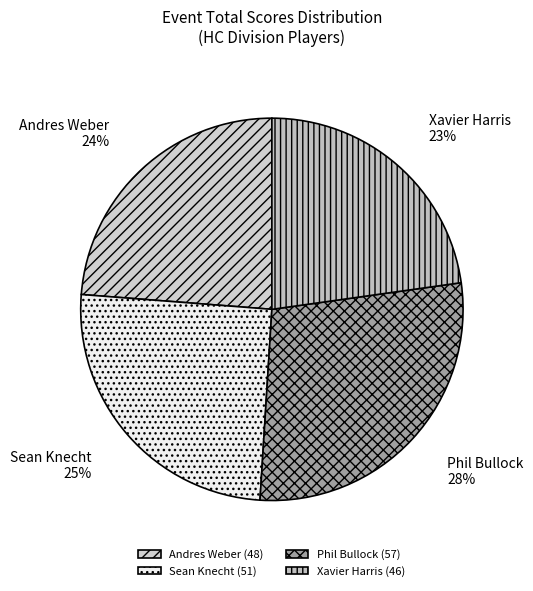

What is the largest slice in the pie chart?

Phil Bullock